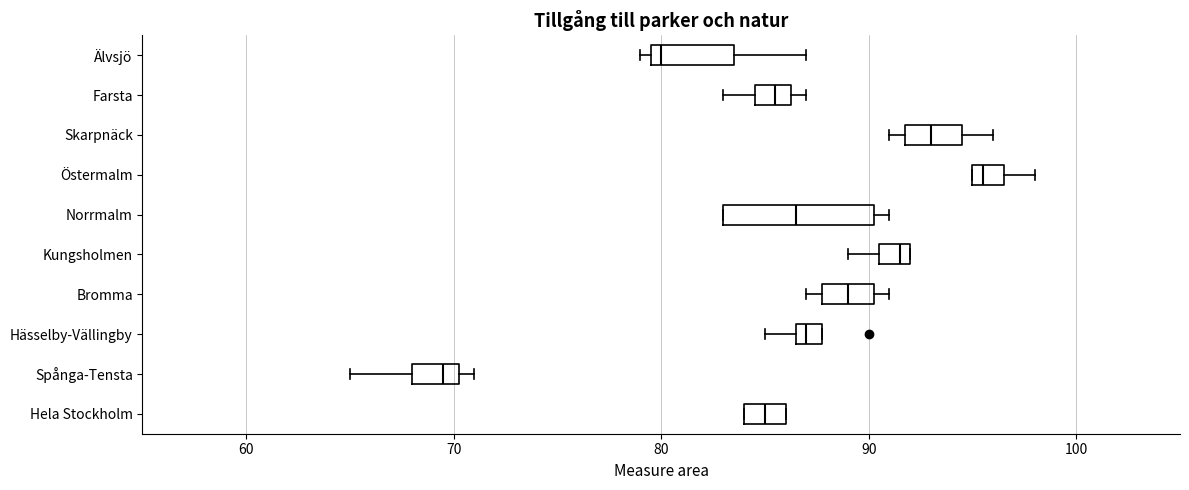

Where is the right edge of the box for Hässelby-Vällingby on the x-axis? The values are not printed on the chart, so give them approximately, as read against the axis.

88